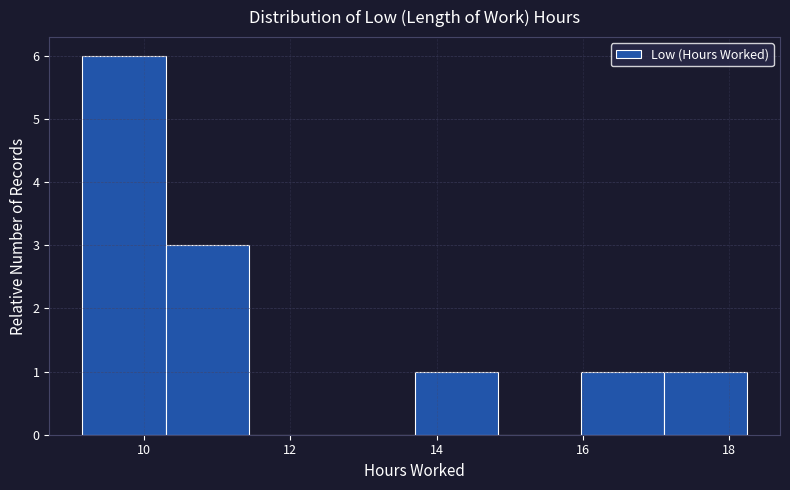

How tall is the bar that spans 9.2 to 10.2 on the x-axis? Neither the bar edges nor the heights are printed on the chart, so give them approximately, as read against the axes.

6